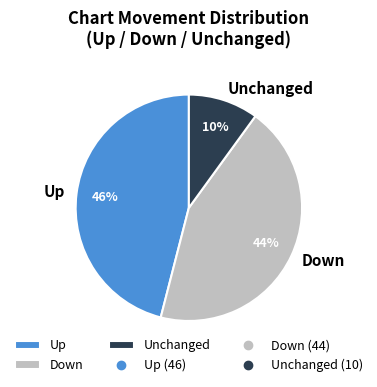

Is the sum of Up and Unchanged greater than half?

Yes